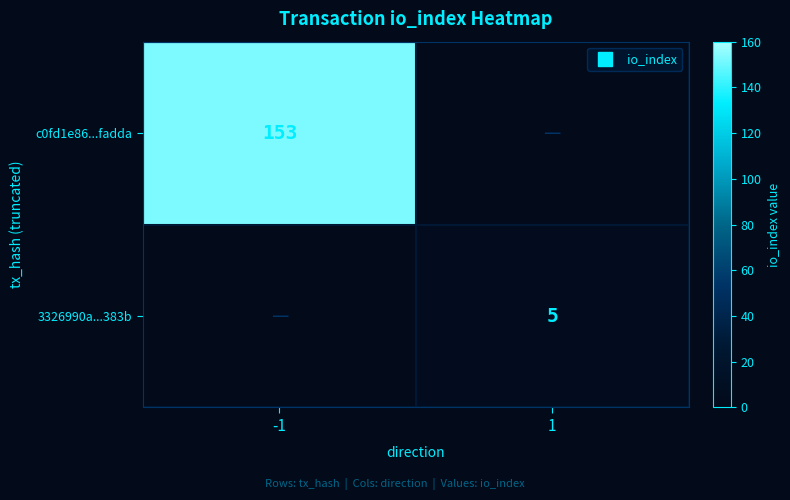

What is the minimum value shown in the chart?

5.0